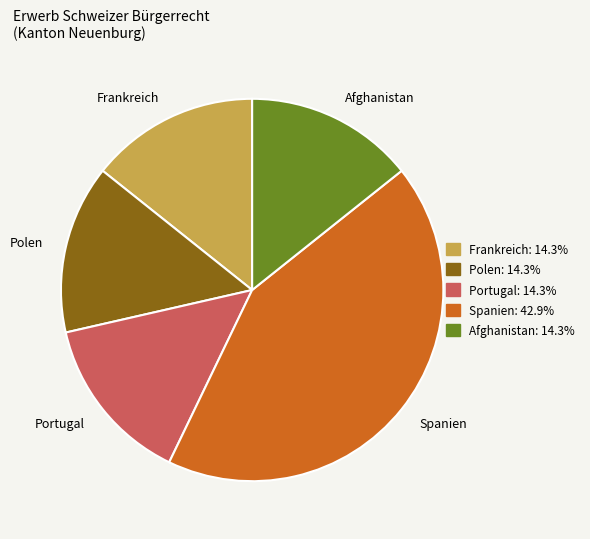

Is the sum of Afghanistan and Frankreich greater than half?

No